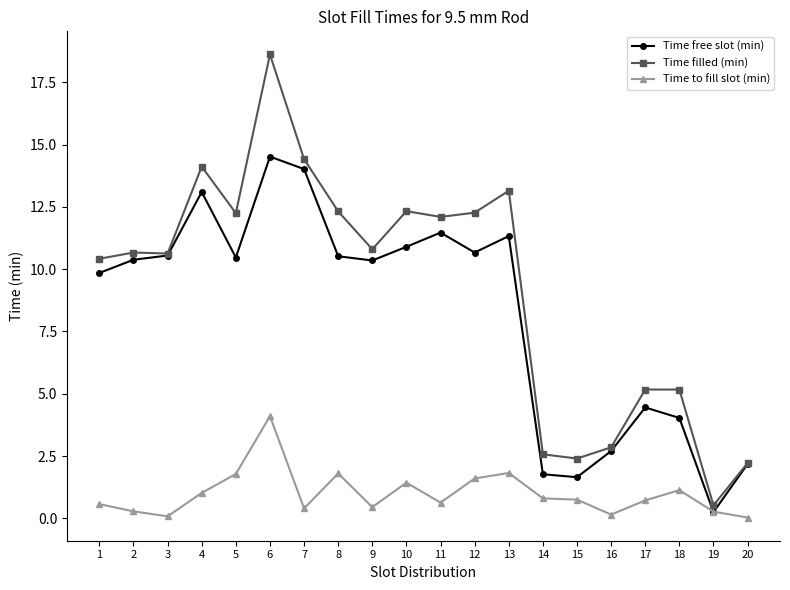

What is the value of the Time filled (min) point at the 15th from the left?

2.4